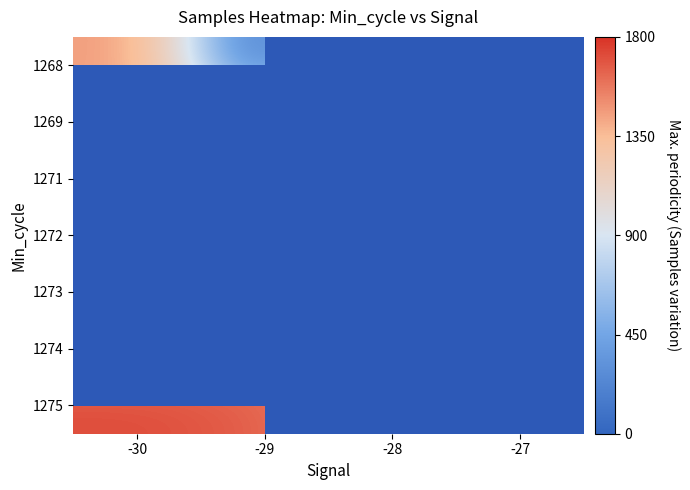

List the labels in order of 1269 value, smallest first.

-30, -28, -29, -27